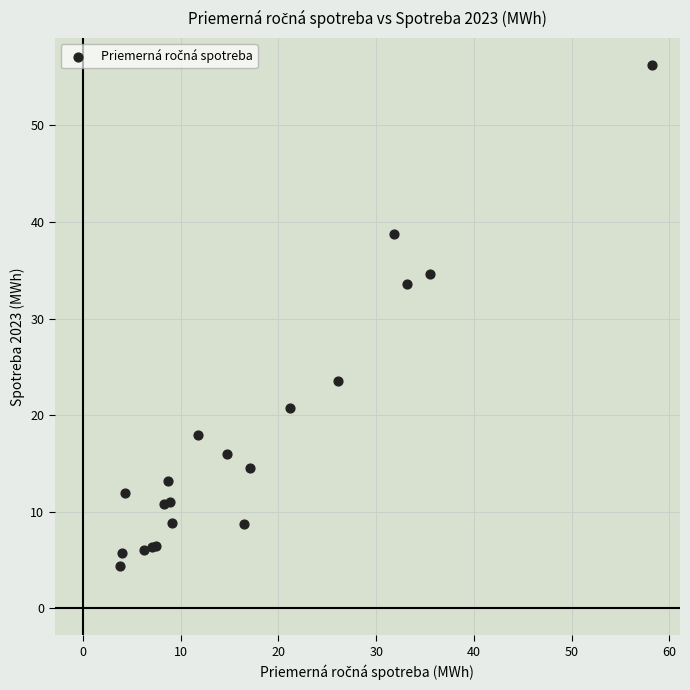

What Y value in the scatter plot is closest to 30?

33.6